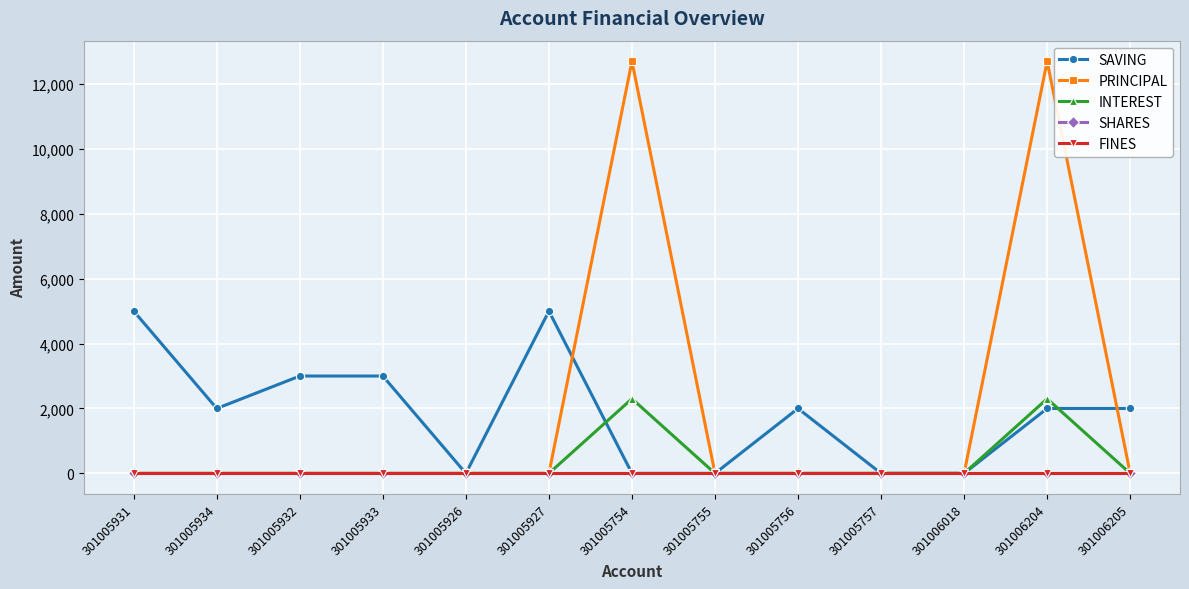

Is this an area chart (filled region under the line)?

No